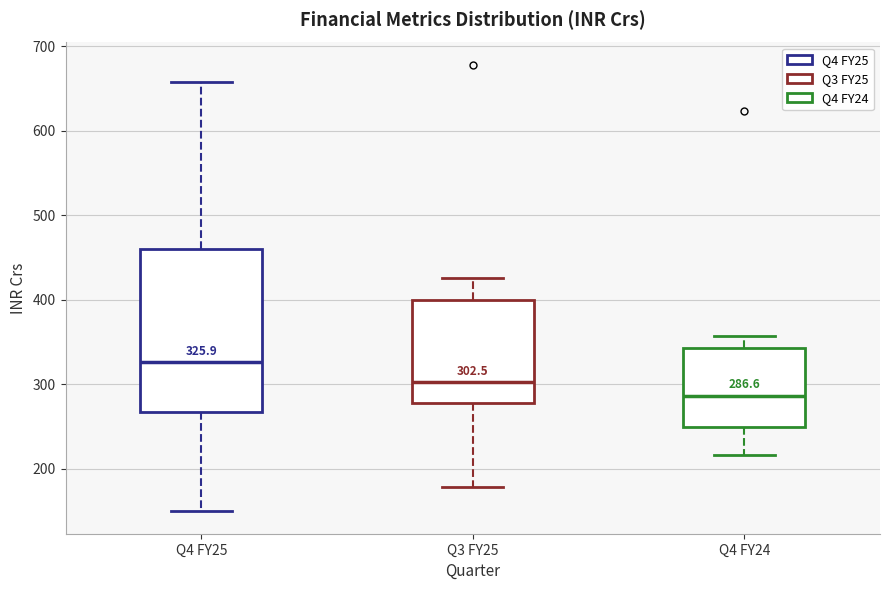

Which box has the highest median line?

Q4 FY25